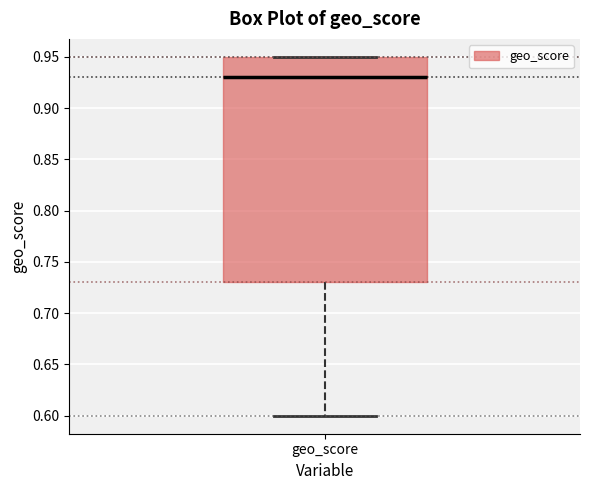

Where does the lower whisker of the box for geo_score end on the y-axis? The values are not printed on the chart, so give them approximately, as read against the axis.

0.60